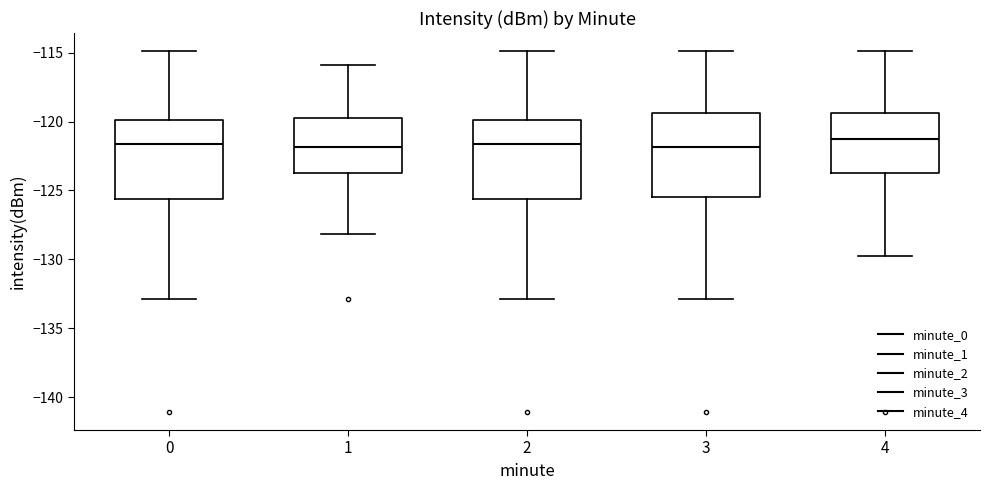

Reading left to right, read every box against the y-axis: the position of its median line, the range the box covers, and the ends of its whiskers. The values are not printed on the chart, so give them approximately, as read against the axis.

0: median -121.5, box -125.5 to -120.0, whiskers -133.0 to -115.0
1: median -122.0, box -123.5 to -119.5, whiskers -128.0 to -116.0
2: median -121.5, box -125.5 to -120.0, whiskers -133.0 to -115.0
3: median -122.0, box -125.5 to -119.5, whiskers -133.0 to -115.0
4: median -121.5, box -123.5 to -119.5, whiskers -130.0 to -115.0